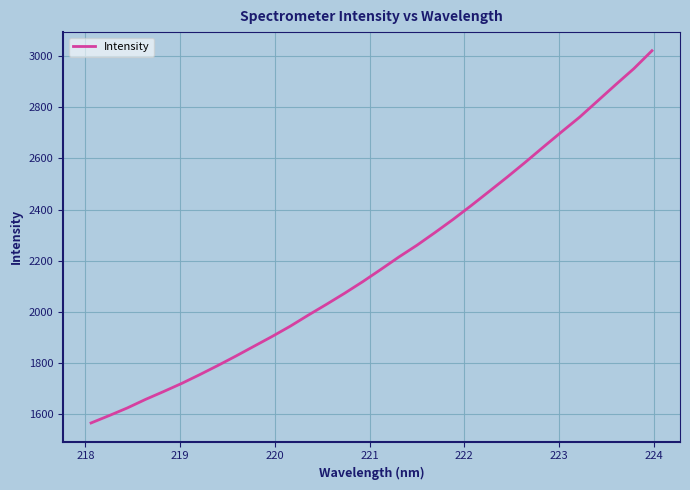

What is the smallest value displayed?

1566.9